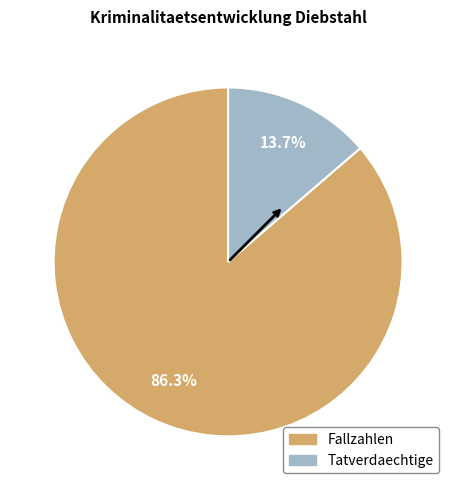

Between Tatverdaechtige and Fallzahlen, which is larger?

Fallzahlen